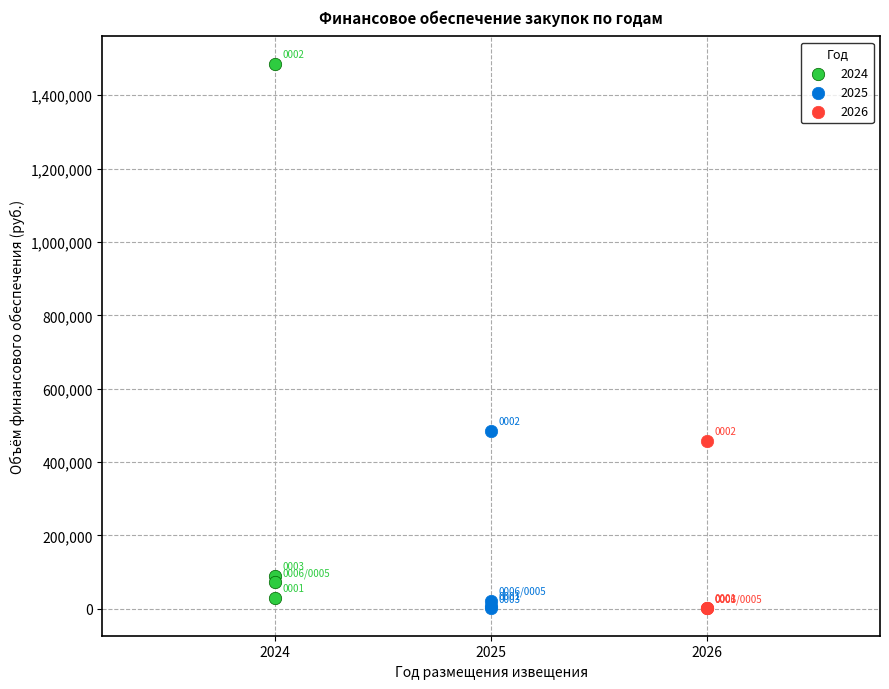

Which series has the largest Y range (max minus min)?

2024